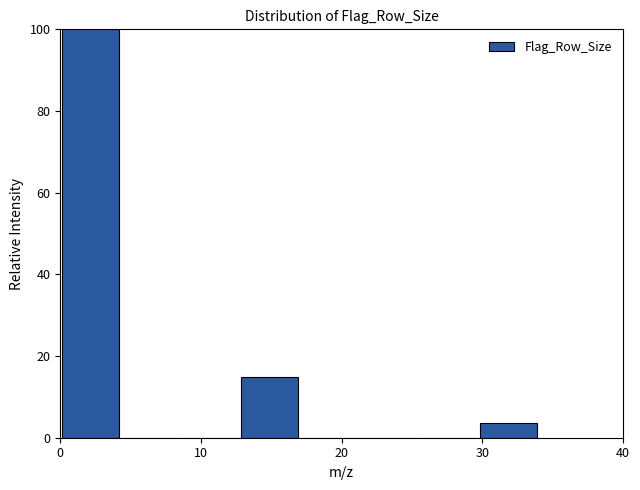

What is the height of the bar covering 30 to 34 on the x-axis? Neither the bar edges nor the heights are printed on the chart, so give them approximately, as read against the axes.

4